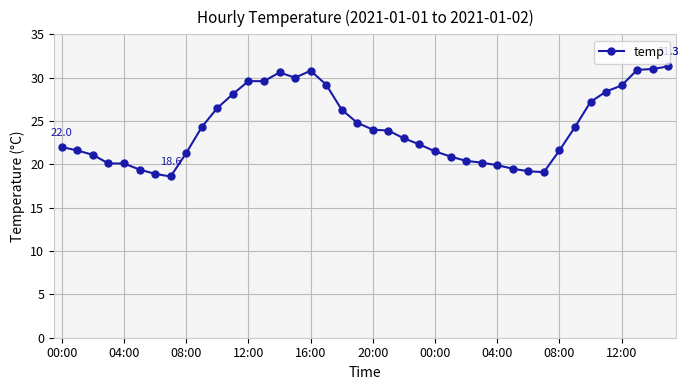

What is the difference between the maximum and minimum values?

12.7